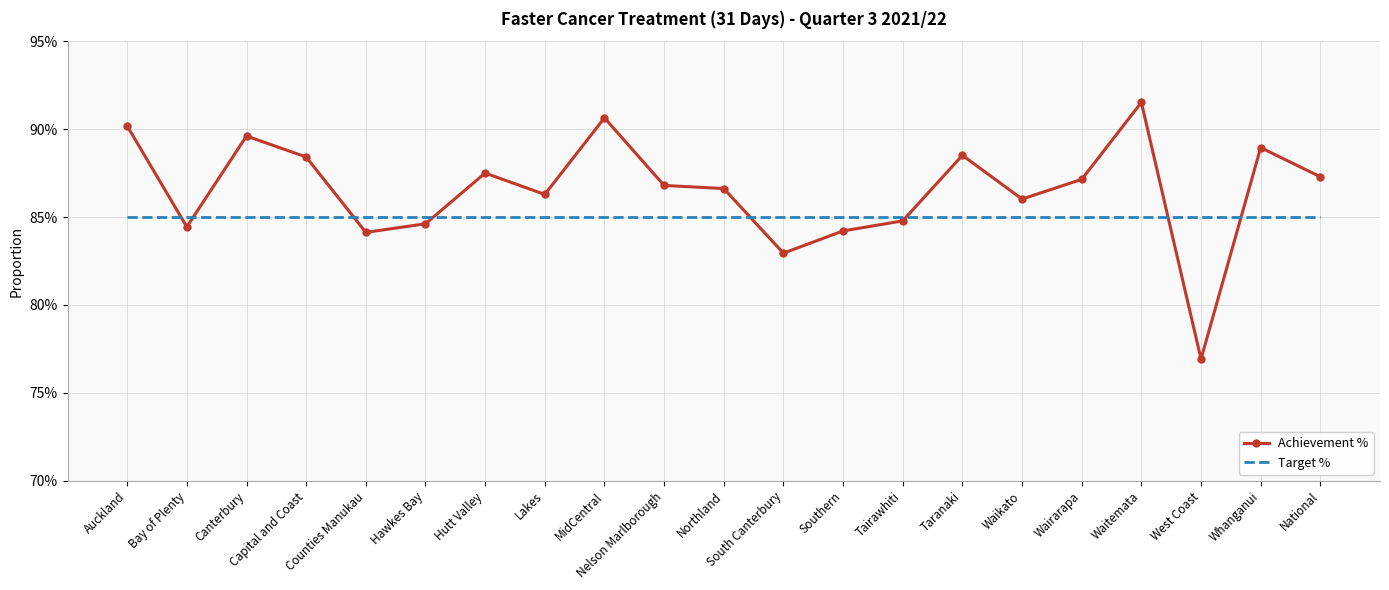

What are all the series names shown in the legend?

Achievement %, Target %